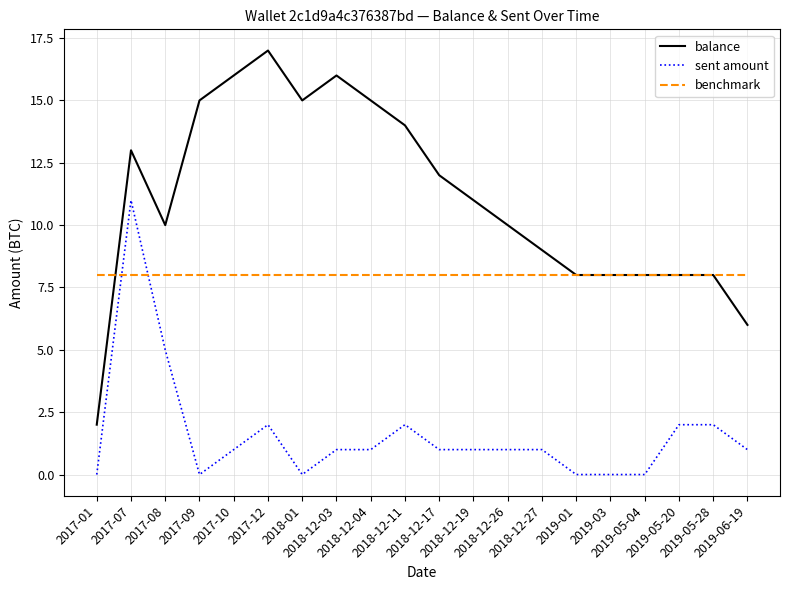

Which series has the widest spread of values?

balance